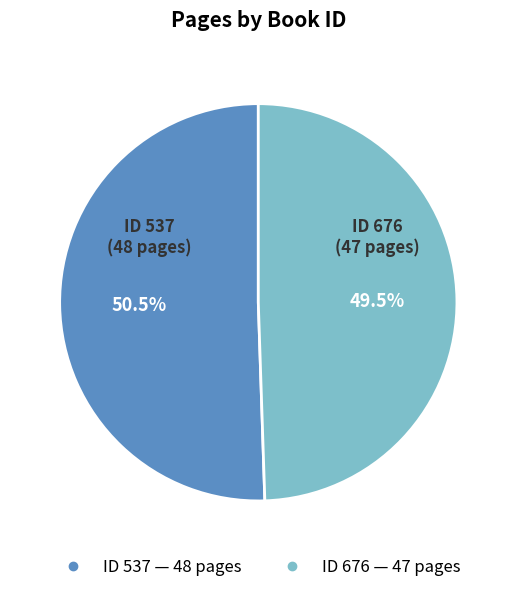

Is there any slice that represents more than half of the pie?

Yes